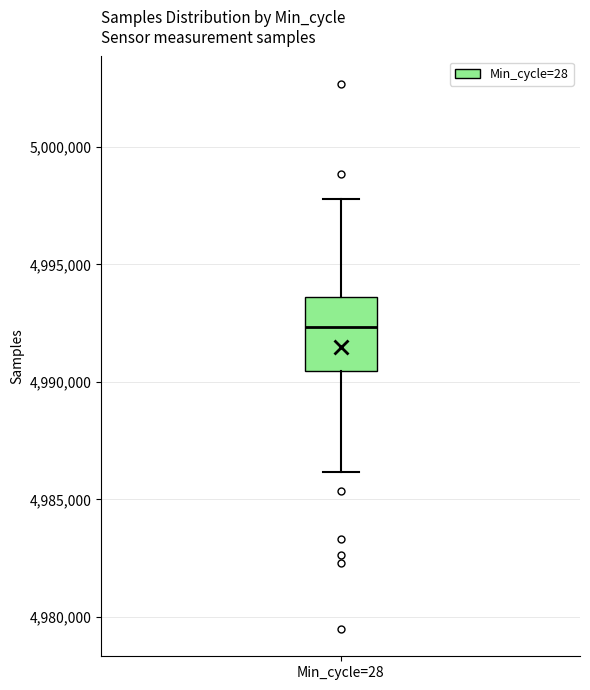

Read this box plot against the y-axis: the position of the median line, the range covered by the box, and the ends of both whiskers. The values are not printed on the chart, so give them approximately, as read against the axis.

median 4992500, box 4990500 to 4993500, whiskers 4986000 to 4998000